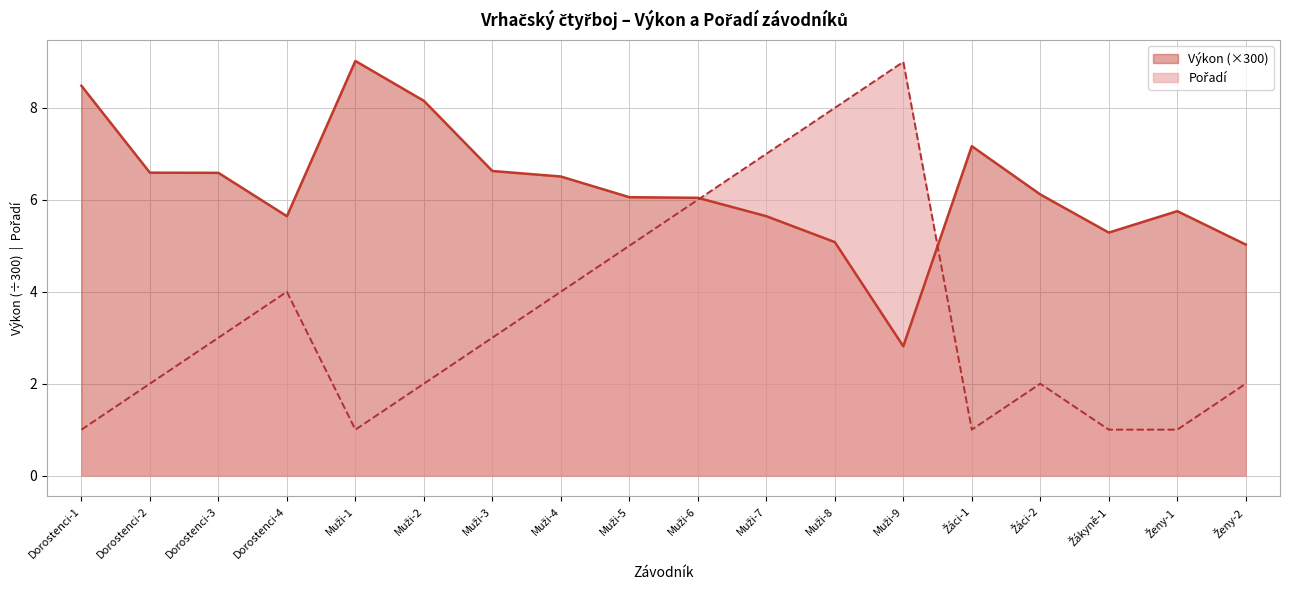

Between which two adjacent categories do Pořadí and Výkon first intersect?

Muži-6 and Muži-7